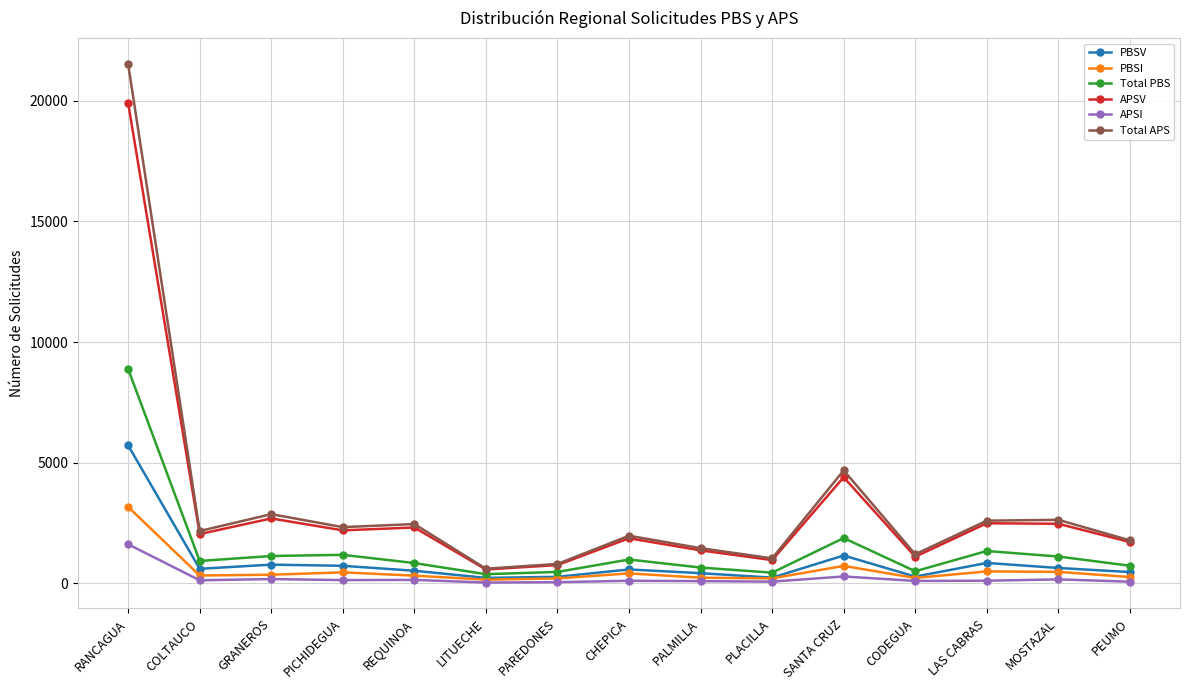

Does the chart display data point markers on the line(s)?

Yes